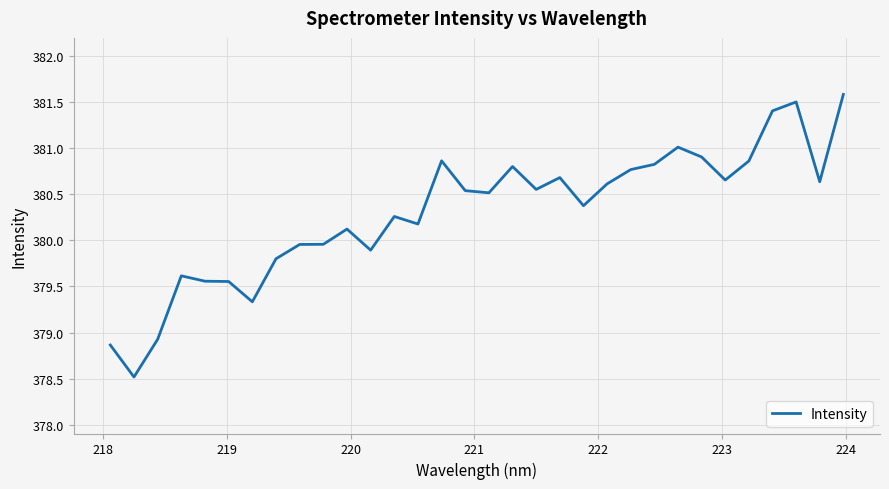

What is the difference between the maximum and minimum values?

3.1